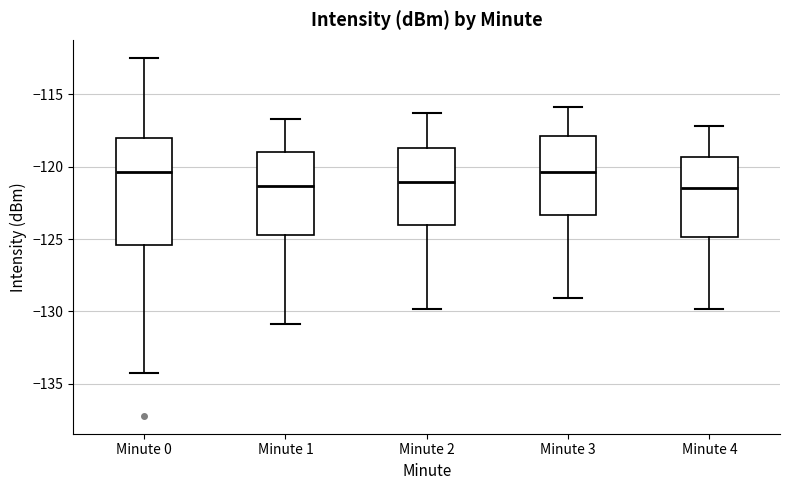

Where is the lower edge of the box for Minute 2 on the y-axis? The values are not printed on the chart, so give them approximately, as read against the axis.

-124.0